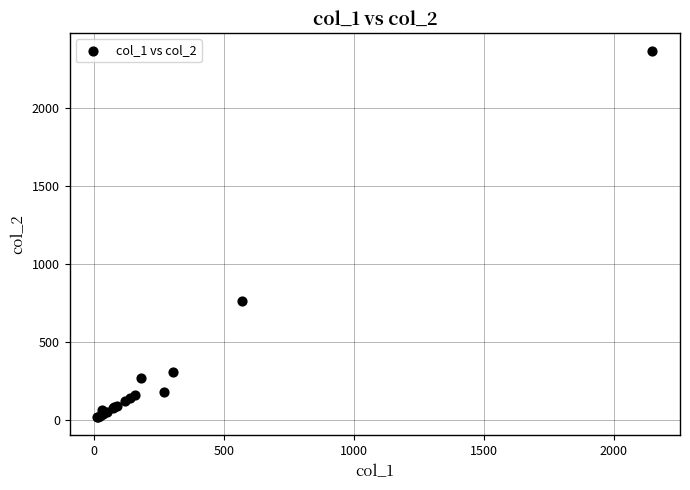

What Y value in the scatter plot is closest to 1191?

760.0